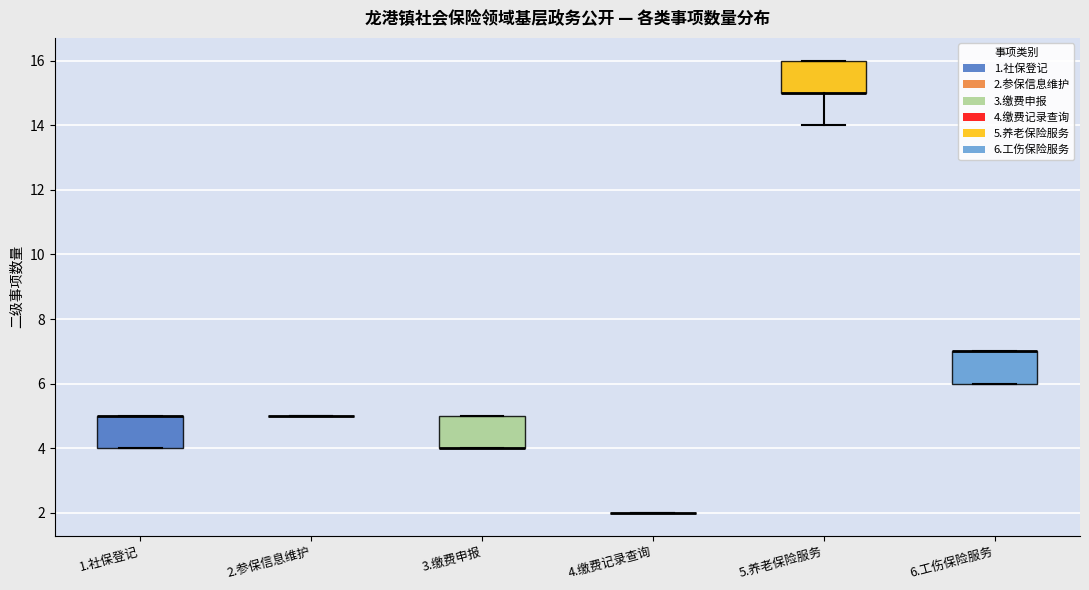

Where is the upper edge of the box for 3.缴费申报 on the y-axis? The values are not printed on the chart, so give them approximately, as read against the axis.

5